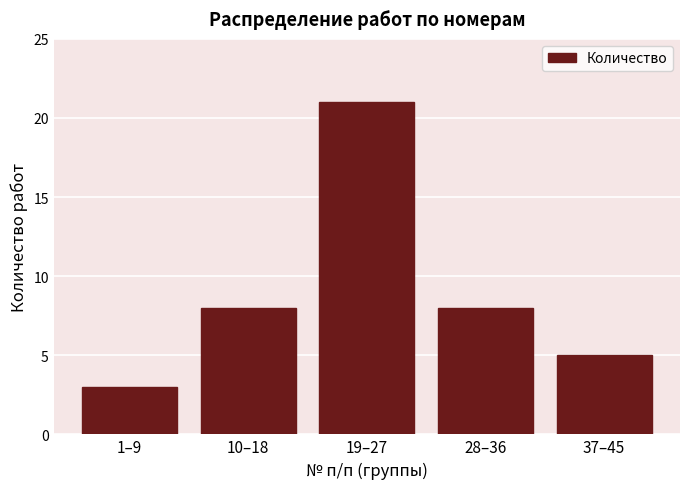

Reading right to left, extract all data points from this chart.

37–45=5	28–36=8	19–27=21	10–18=8	1–9=3